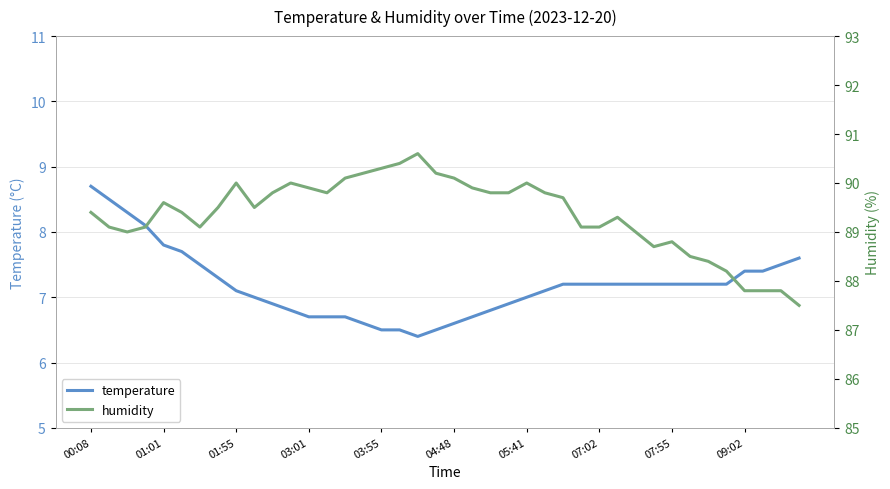

What is the lowest value of the temperature series?

6.4